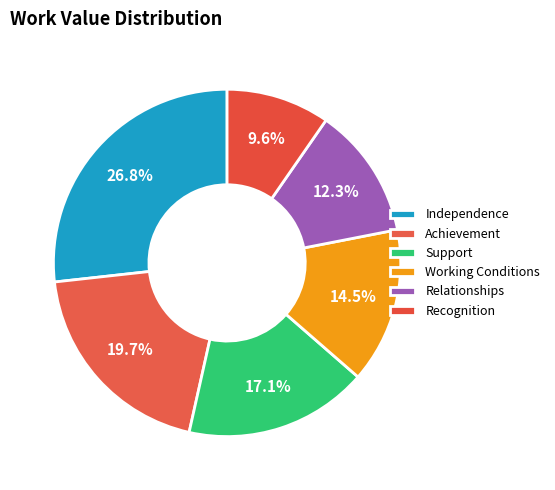

Count the number of slices in the pie.

6